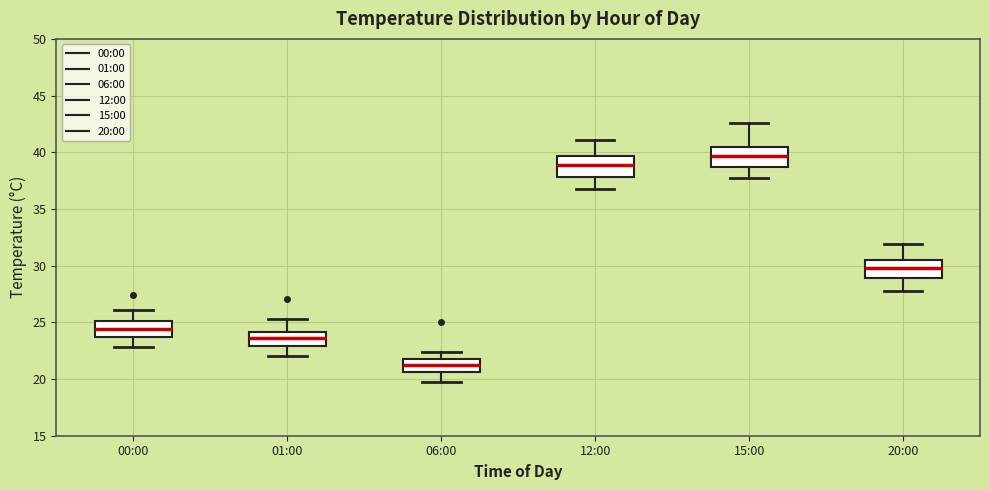

Which box's median line is the highest?

15:00